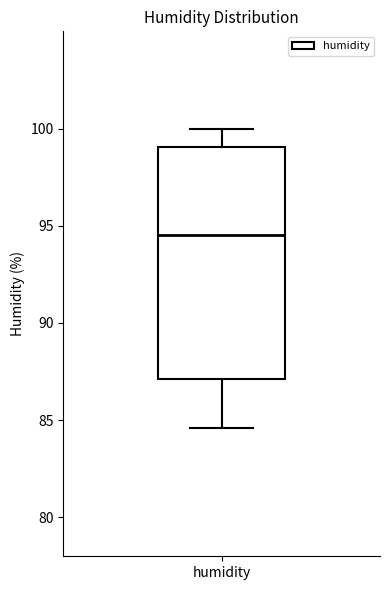

Transcribe this box plot: give where the median line is, the range the box spans, and where the two whiskers end, as read against the y-axis. The values are not printed on the chart, so give them approximately, as read against the axis.

median 94.5, box 87.0 to 99.0, whiskers 84.5 to 100.0